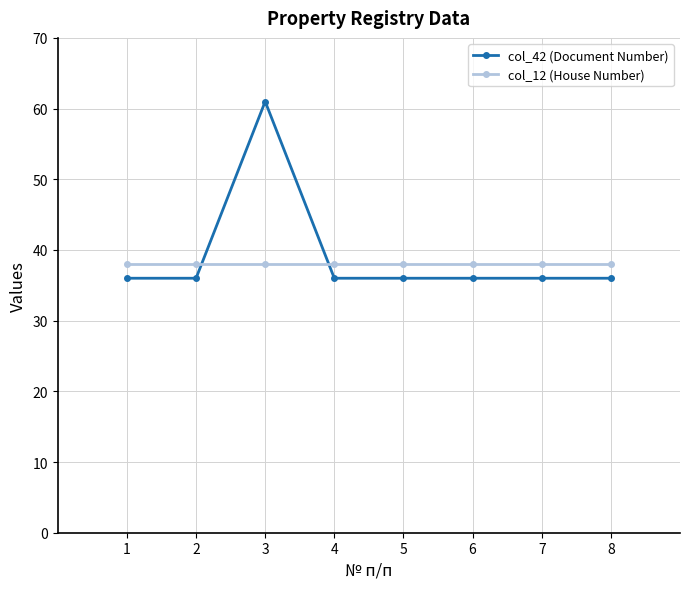

What is the total value across all series at 3?

99